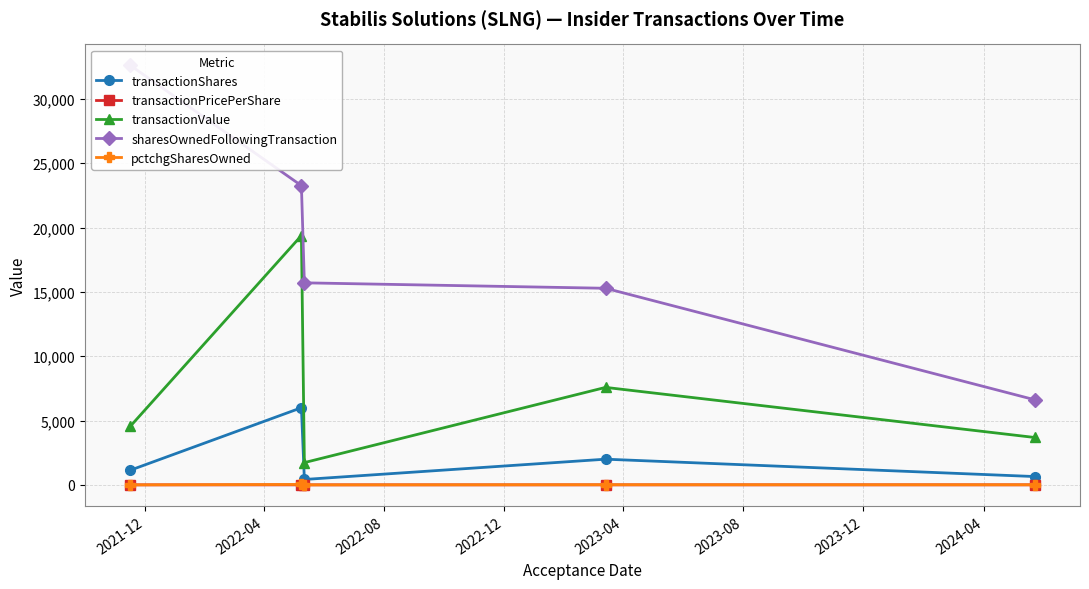

Is this an area chart (filled region under the line)?

No